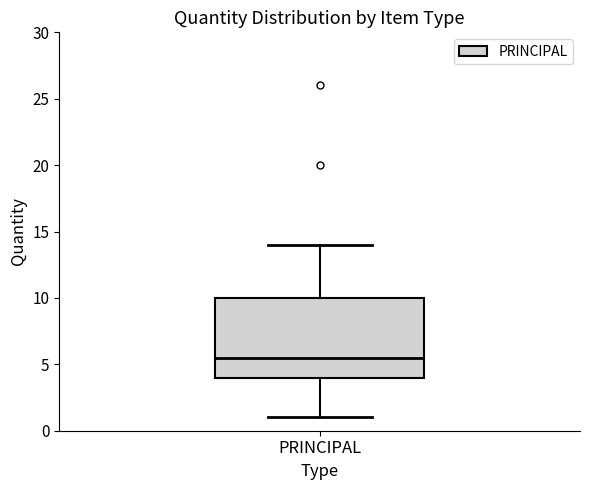

Transcribe this box plot: give where the median line is, the range the box spans, and where the two whiskers end, as read against the y-axis. The values are not printed on the chart, so give them approximately, as read against the axis.

median 5.5, box 4.0 to 10.0, whiskers 1.0 to 14.0